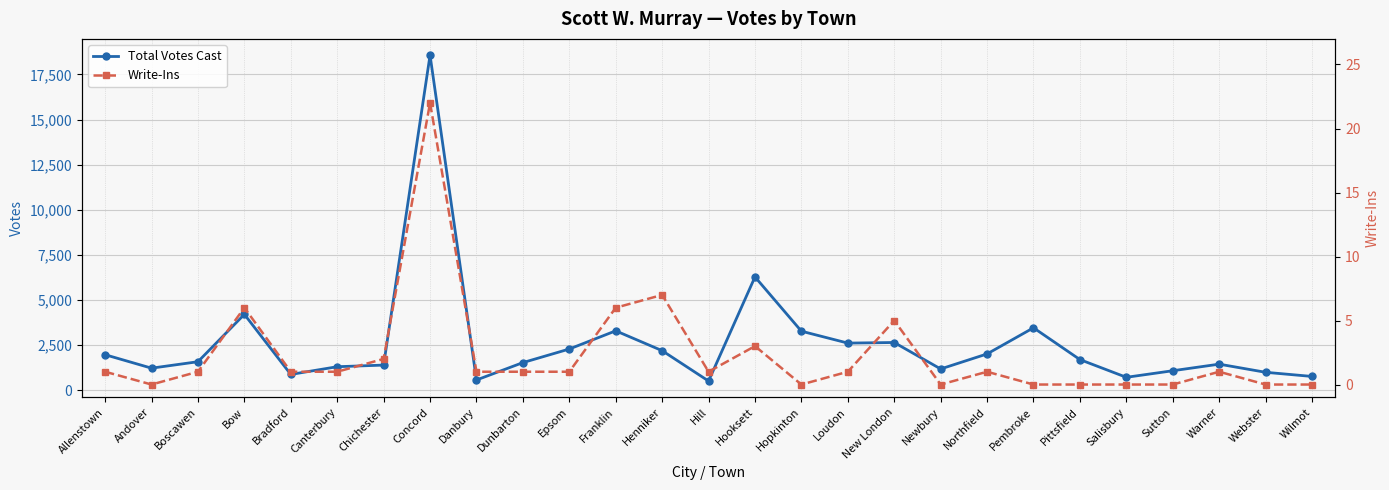

What is the total value across all series at Concord?

18588